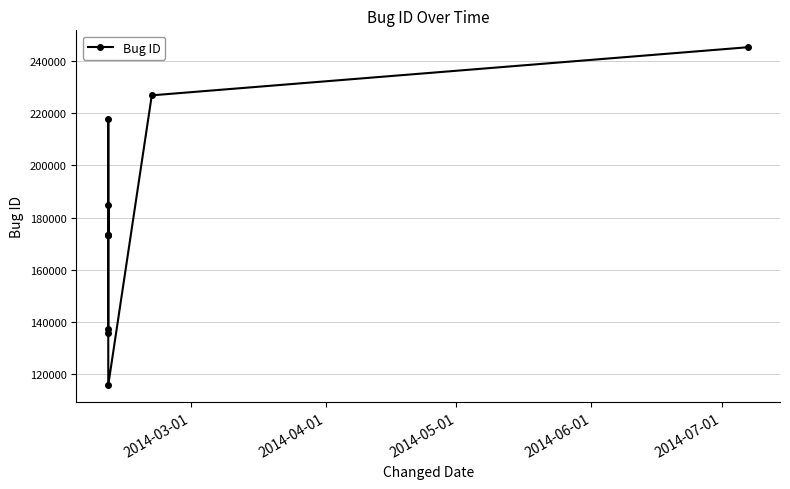

Reading right to left, transcribe all the data shown in this chart.

245354	226898	115779	184853	173438	173435	217940	173383	137169	135720